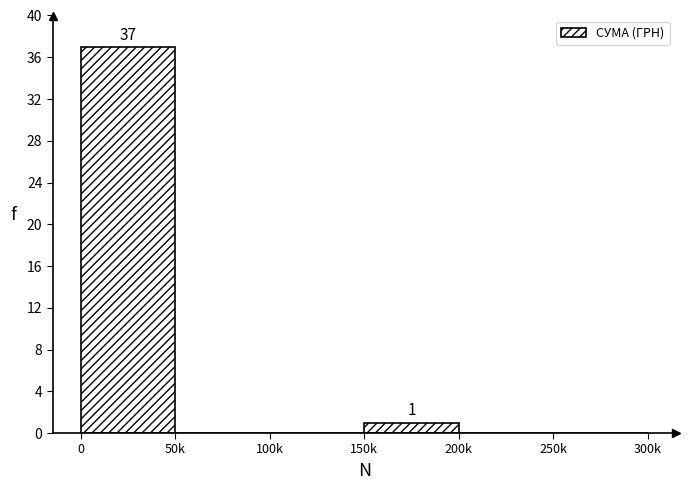

Reading right to left, what are all the values shown in this chart?

250k=0	200k=0	150k=1	100k=0	50k=0	0=37